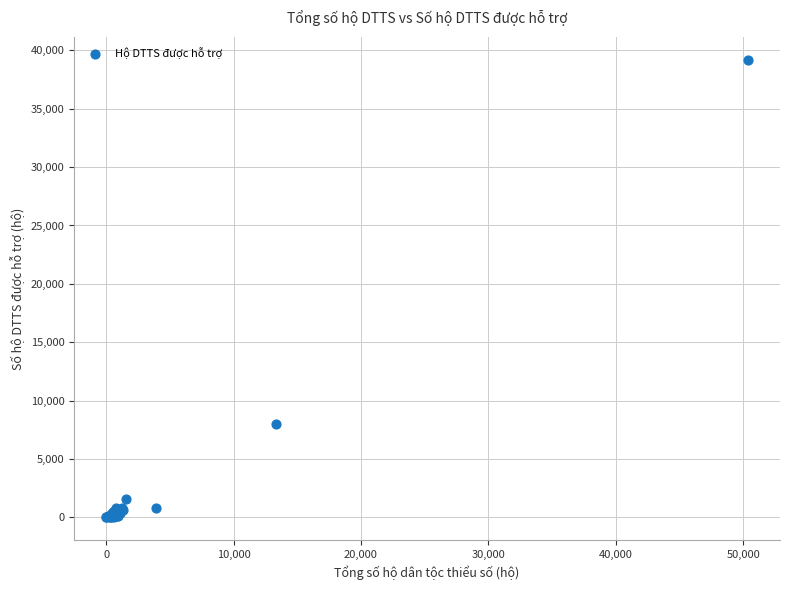

What Y value in the scatter plot is closest to 19599?

8022